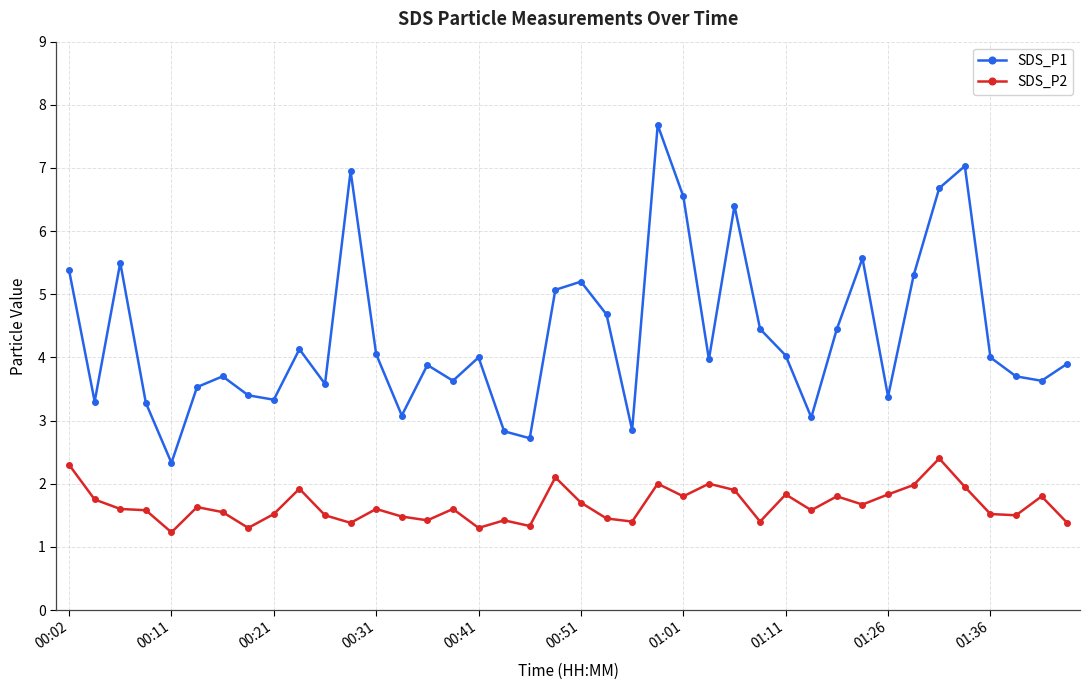

How many categories are shown in the chart?

40